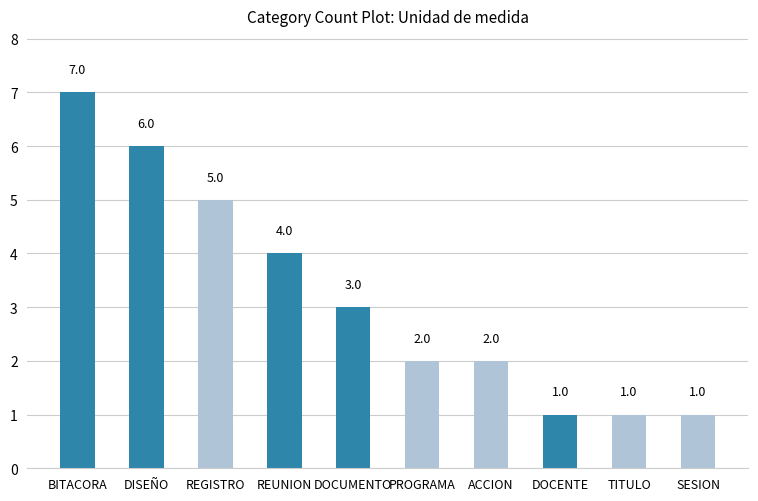

What is the sum of the values at PROGRAMA and DISEÑO?

8